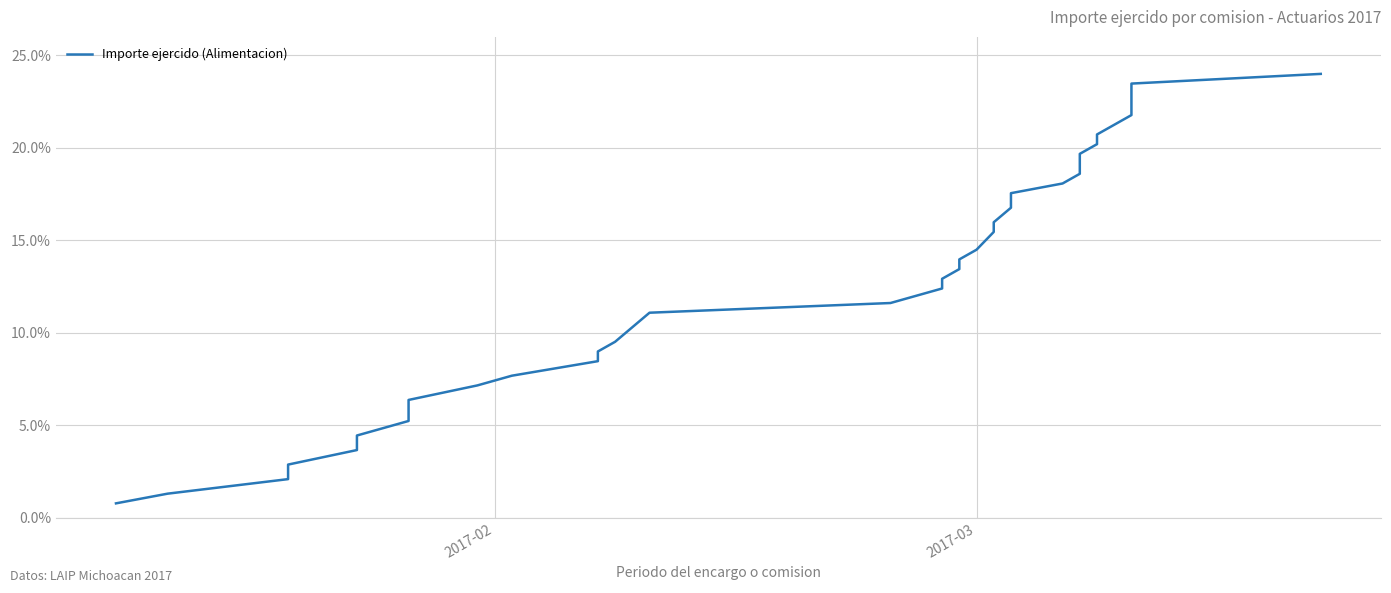

What is the value of the 9th point from the left?

7.2